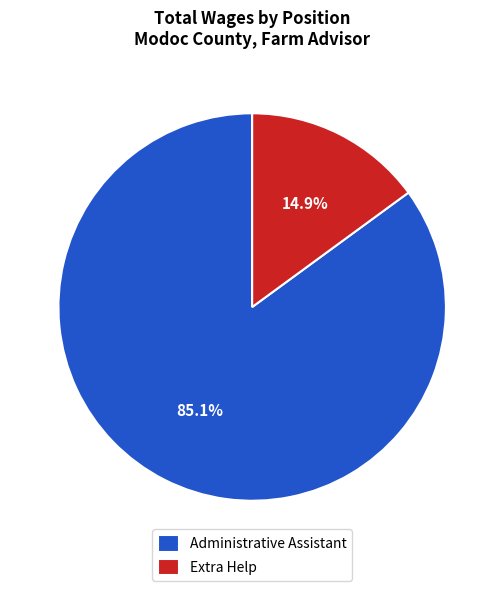

True or false: Administrative Assistant accounts for 85% of the total.

True